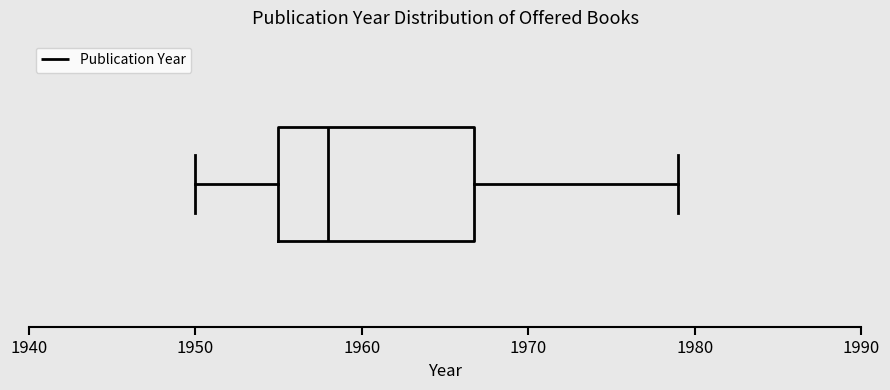

Transcribe this box plot: give where the median line is, the range the box spans, and where the two whiskers end, as read against the x-axis. The values are not printed on the chart, so give them approximately, as read against the axis.

median 1958, box 1955 to 1967, whiskers 1950 to 1979